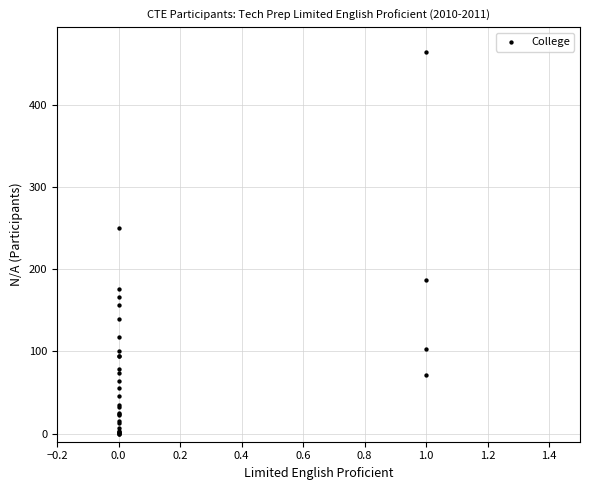

What Y value in the scatter plot is closest to 232?

250